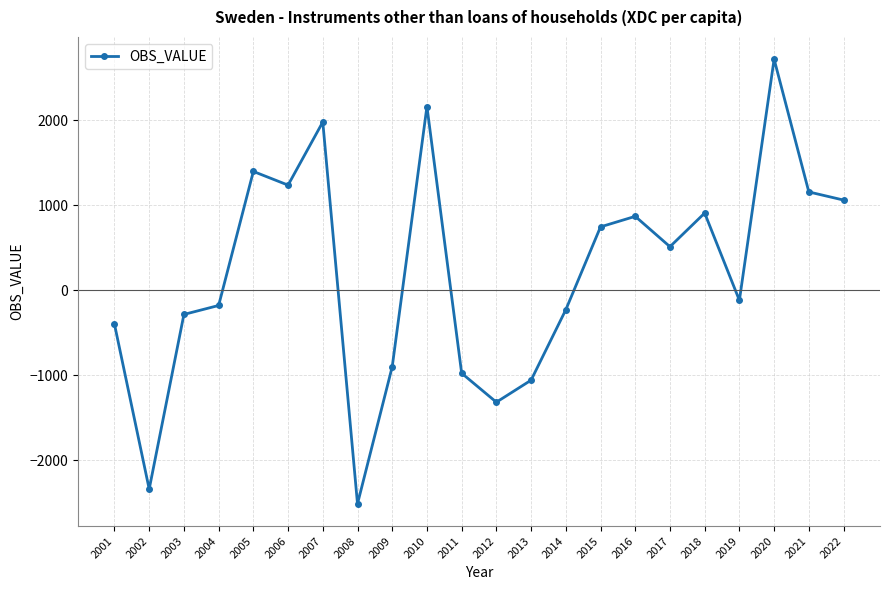

True or false: the data shows -179.0 at 2004.

True